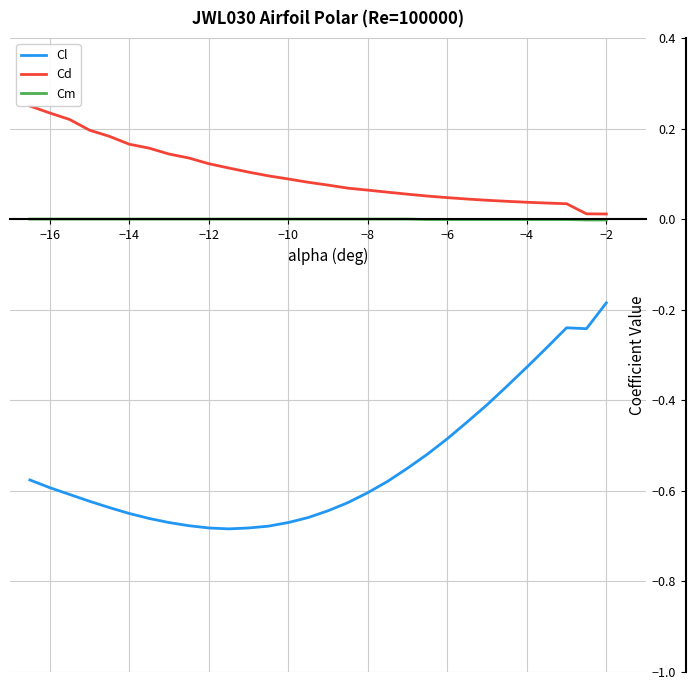

Which series has the largest total across all categories?

Cd